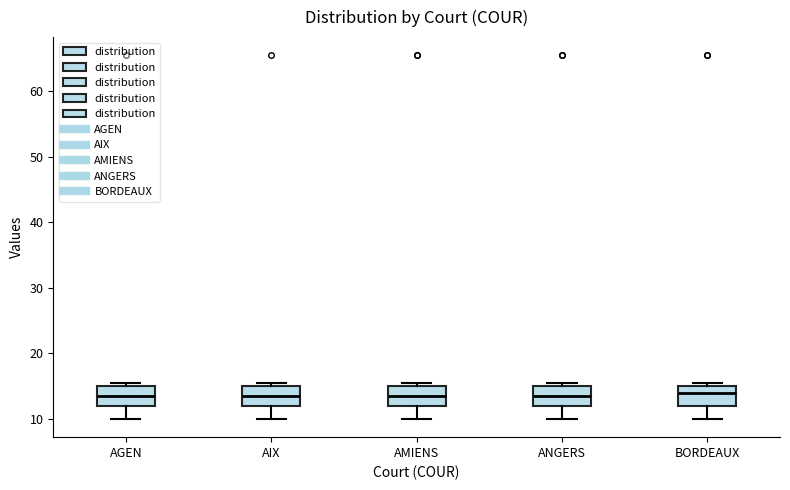

Reading left to right, transcribe this box plot: for each box, give where its median line is, the range the box spans, and where its two whiskers end, as read against the y-axis. The values are not printed on the chart, so give them approximately, as read against the axis.

AGEN: median 14, box 12 to 15, whiskers 10 to 16
AIX: median 14, box 12 to 15, whiskers 10 to 16
AMIENS: median 14, box 12 to 15, whiskers 10 to 16
ANGERS: median 14, box 12 to 15, whiskers 10 to 16
BORDEAUX: median 14, box 12 to 15, whiskers 10 to 16